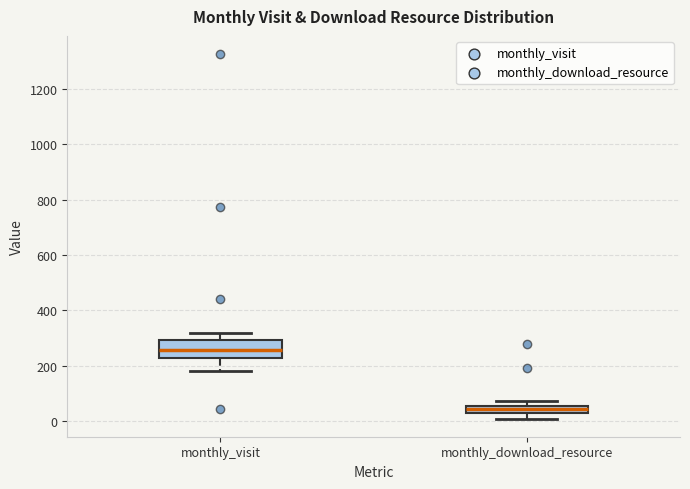

Comparing the boxes themselves (not the whiskers), which one is the tallest?

monthly_visit